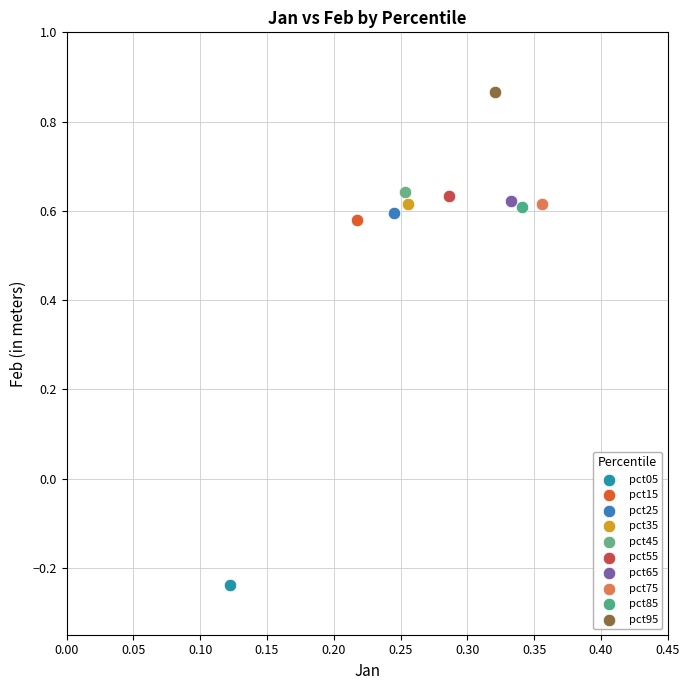

Which series reaches the maximum Y coordinate?

pct95